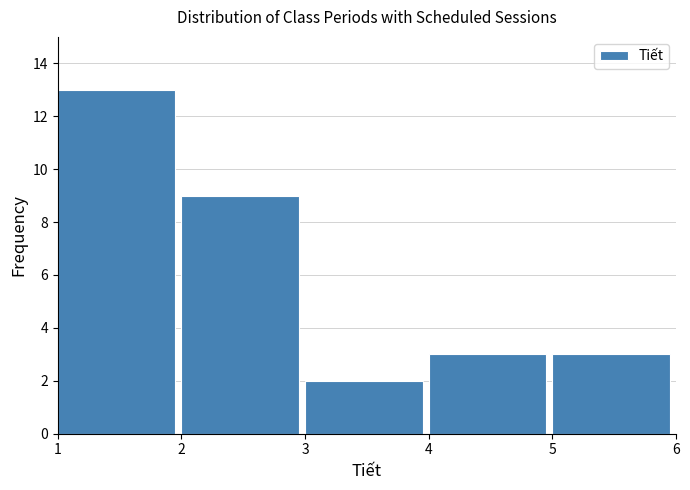

What is the height of the bar covering 3 to 4 on the x-axis? The values are not printed on the chart, so give them approximately, as read against the axis.

2